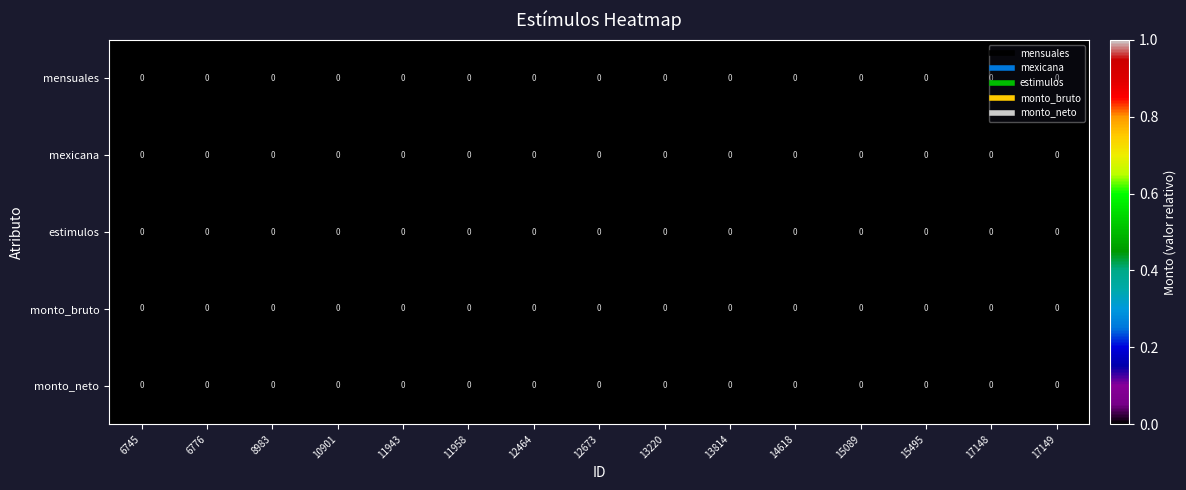

How many categories are shown in the chart?

15